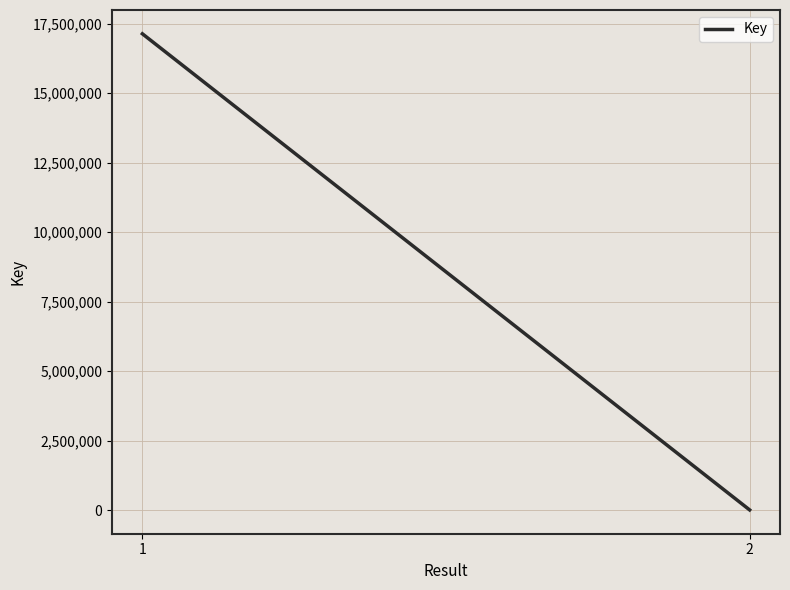

Reading left to right, extract all data points from this chart.

1=17131840	2=5620